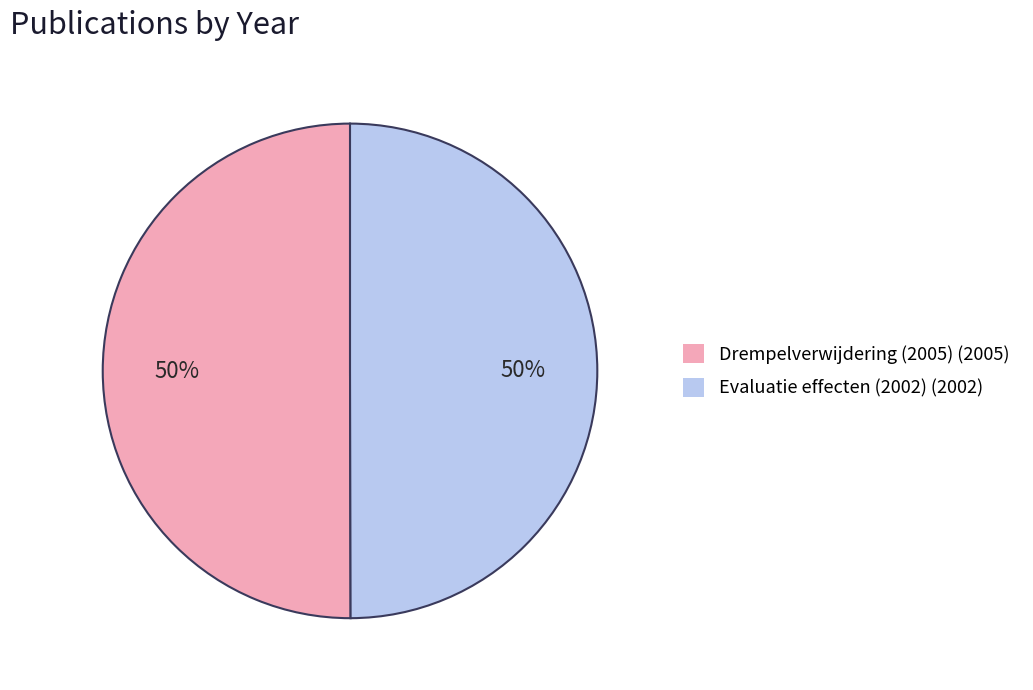

Do Drempelverwijdering (2005) and Evaluatie effecten (2002) together represent more than half of the pie?

Yes